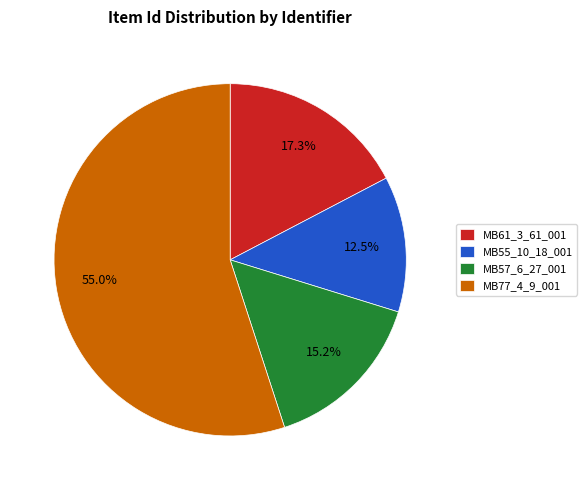

What is the majority slice?

MB77_4_9_001